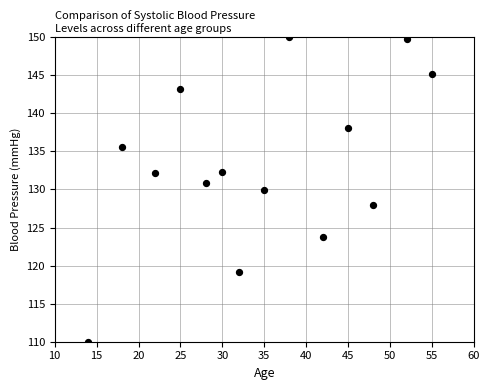

What is the range of X values (max minus min)?

41.0